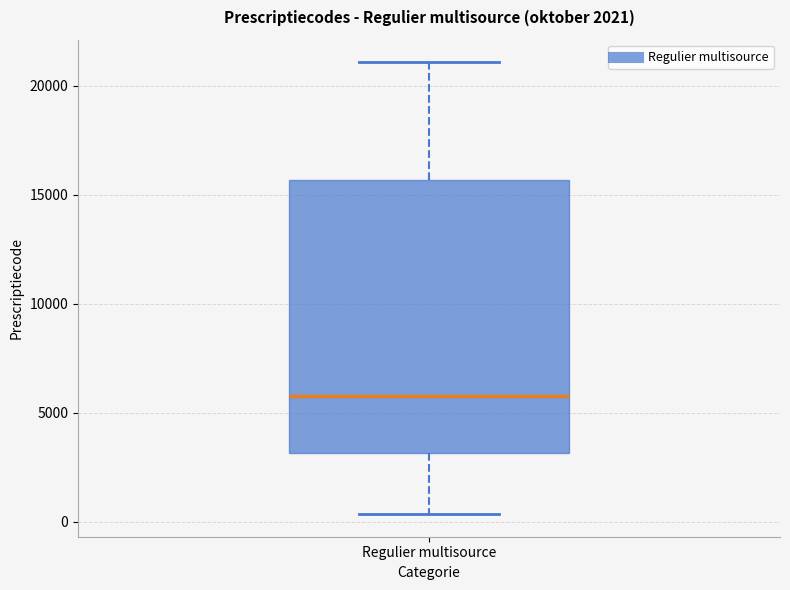

Where is the lower edge of the box for Regulier multisource on the y-axis? The values are not printed on the chart, so give them approximately, as read against the axis.

3000